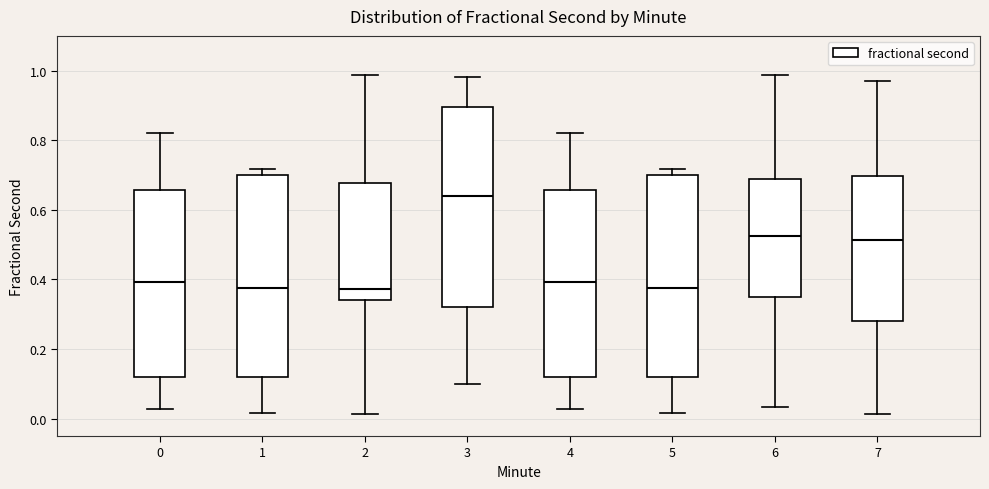

Reading left to right, transcribe this box plot: for each box, give where its median line is, the range the box spans, and where its two whiskers end, as read against the y-axis. The values are not printed on the chart, so give them approximately, as read against the axis.

0: median 0.40, box 0.12 to 0.66, whiskers 0.02 to 0.82
1: median 0.38, box 0.12 to 0.70, whiskers 0.02 to 0.72
2: median 0.38, box 0.34 to 0.68, whiskers 0.02 to 0.98
3: median 0.64, box 0.32 to 0.90, whiskers 0.10 to 0.98
4: median 0.40, box 0.12 to 0.66, whiskers 0.02 to 0.82
5: median 0.38, box 0.12 to 0.70, whiskers 0.02 to 0.72
6: median 0.52, box 0.34 to 0.68, whiskers 0.04 to 0.98
7: median 0.52, box 0.28 to 0.70, whiskers 0.02 to 0.98